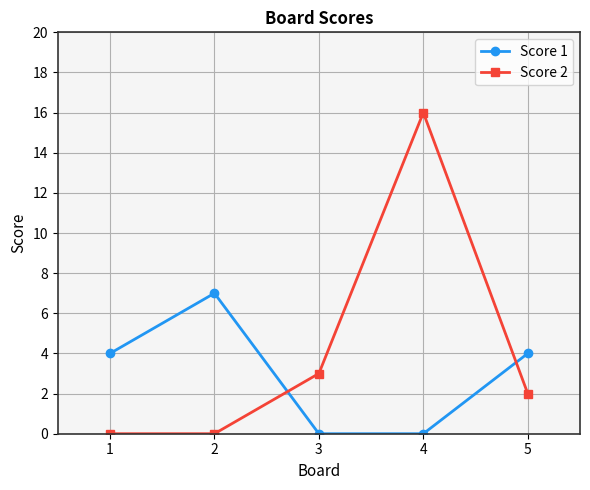

What is the maximum value for Score 1?

7